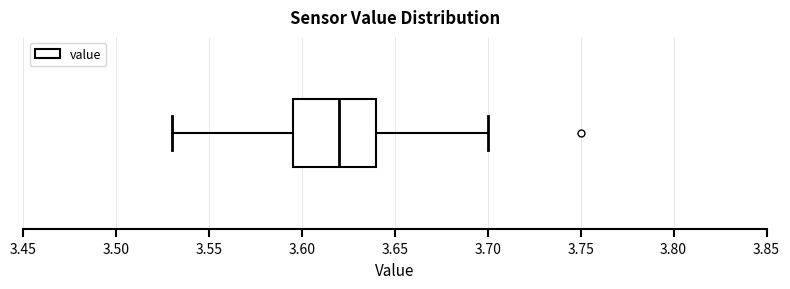

Read this box plot against the x-axis: the position of the median line, the range covered by the box, and the ends of both whiskers. The values are not printed on the chart, so give them approximately, as read against the axis.

median 3.620, box 3.595 to 3.640, whiskers 3.530 to 3.700